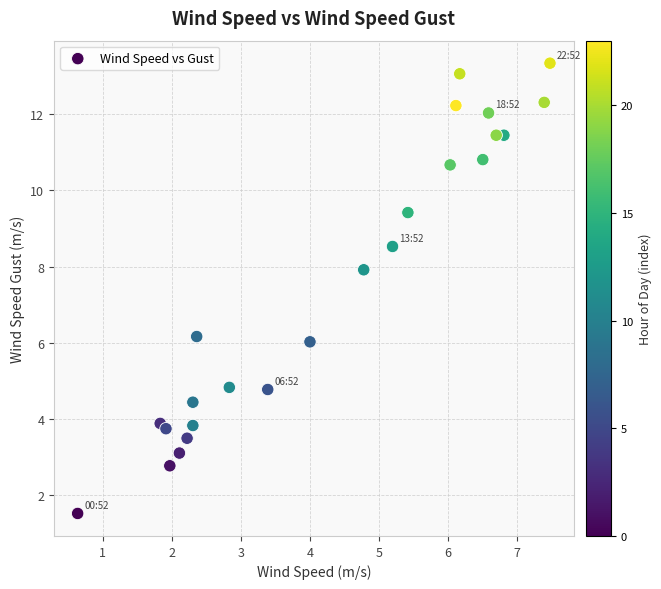

What is the range of X values (max minus min)?

6.8